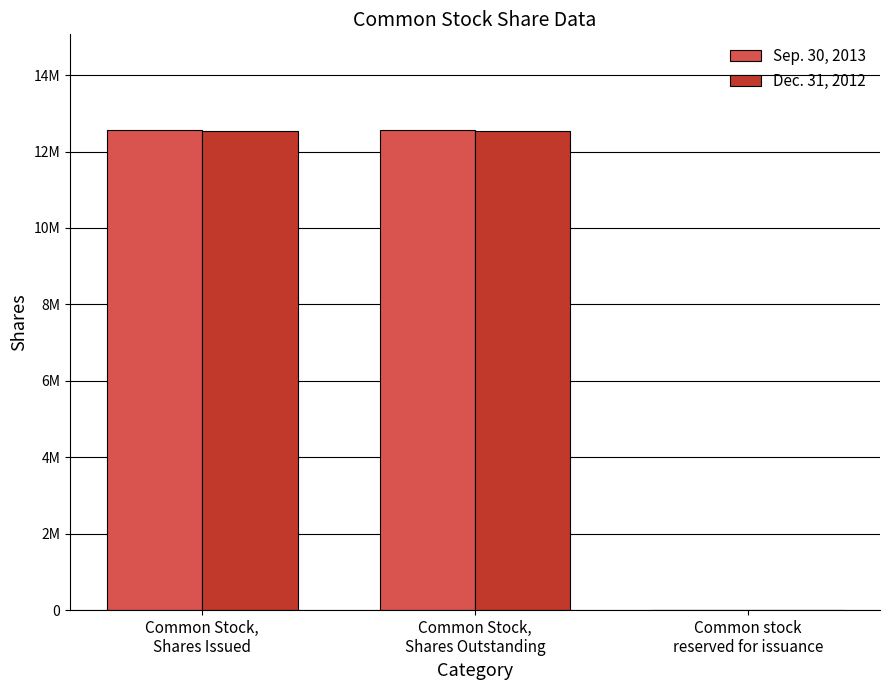

What value does the Dec. 31, 2012 series have at Common Stock,
Shares Outstanding?

12526240